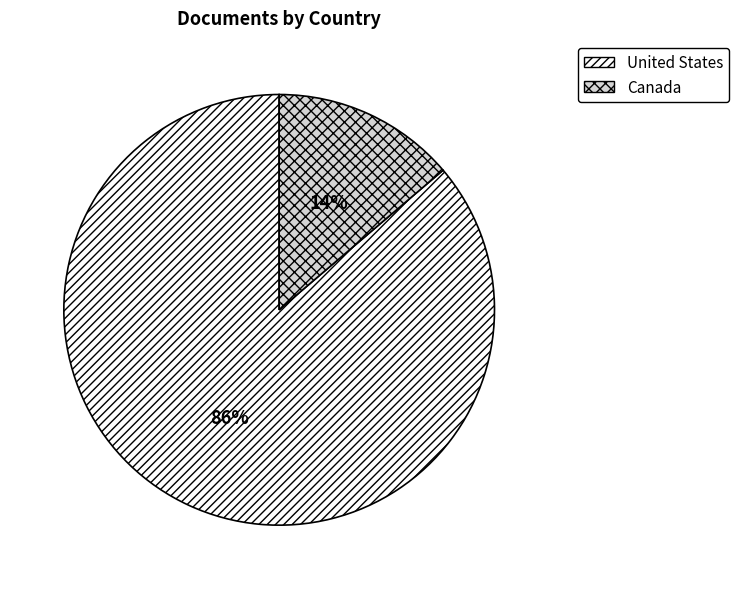

Count the number of slices in the pie.

2